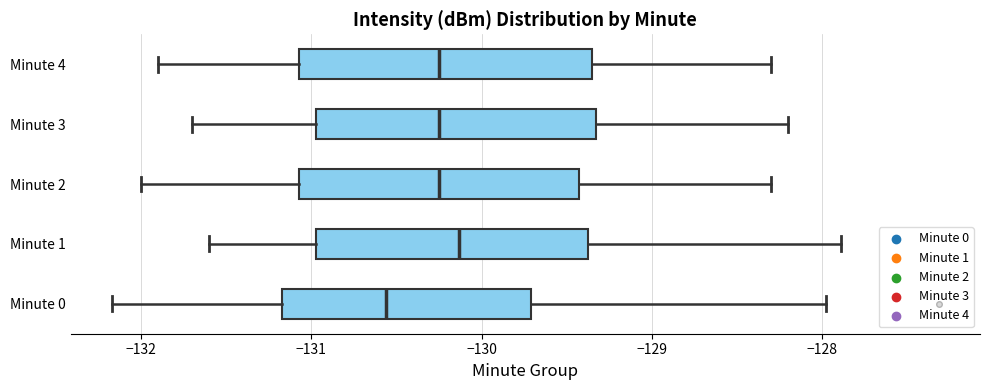

Which box's median line is the furthest to the left?

Minute 0